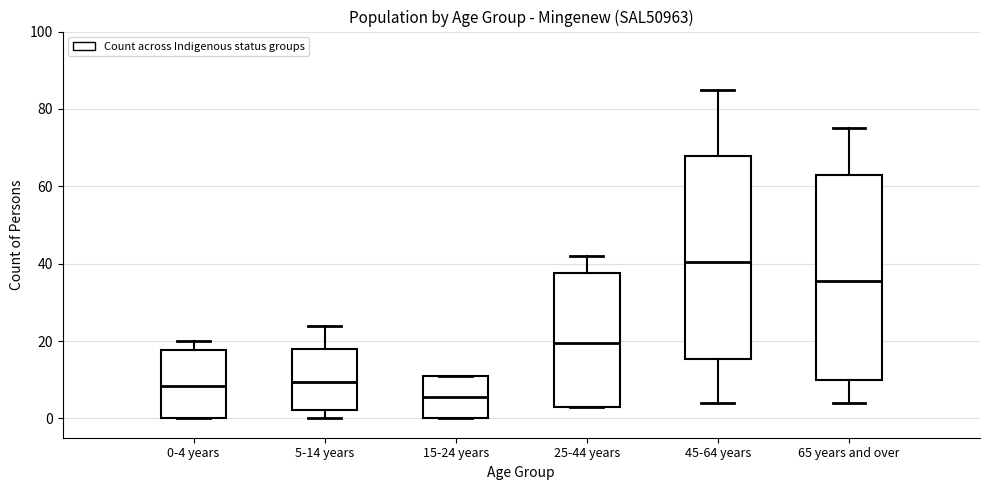

Reading left to right, transcribe this box plot: for each box, give where its median line is, the range the box spans, and where its two whiskers end, as read against the y-axis. The values are not printed on the chart, so give them approximately, as read against the axis.

0-4 years: median 8, box 0 to 18, whiskers 0 to 20
5-14 years: median 10, box 2 to 18, whiskers 0 to 24
15-24 years: median 6, box 0 to 12, whiskers 0 to 12
25-44 years: median 20, box 4 to 38, whiskers 4 to 42
45-64 years: median 40, box 16 to 68, whiskers 4 to 86
65 years and over: median 36, box 10 to 64, whiskers 4 to 76